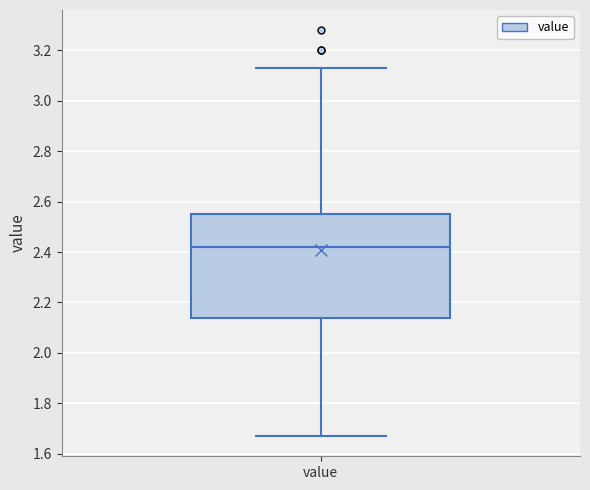

Where does the upper whisker of the box for value end on the y-axis? The values are not printed on the chart, so give them approximately, as read against the axis.

3.14